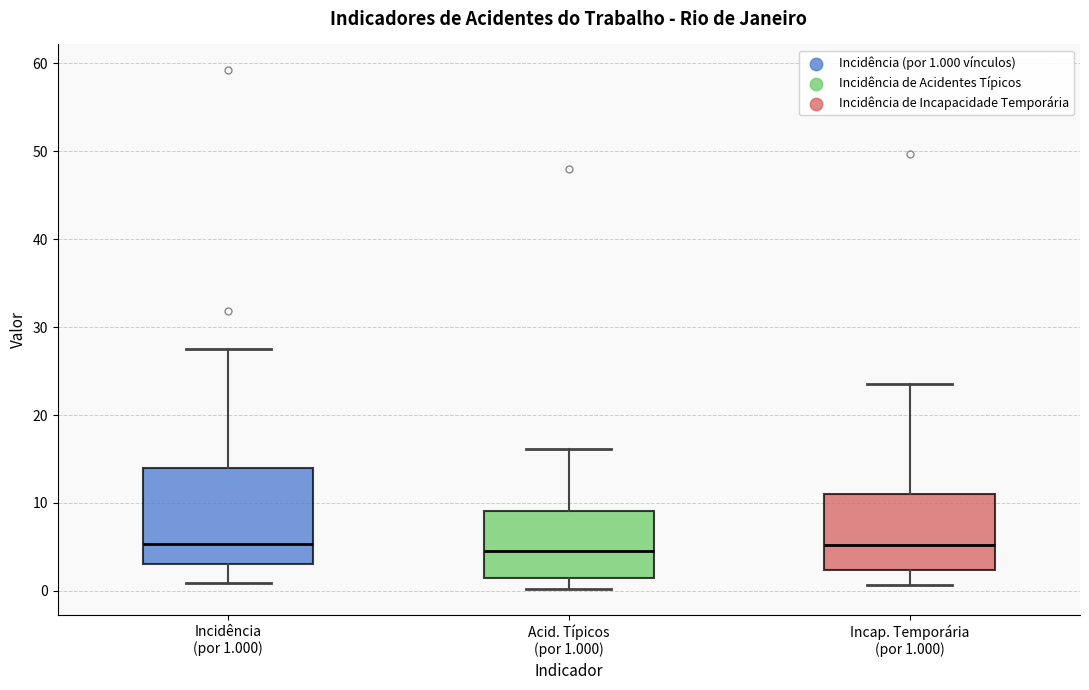

Reading left to right, transcribe this box plot: for each box, give where its median line is, the range the box spans, and where its two whiskers end, as read against the y-axis. The values are not printed on the chart, so give them approximately, as read against the axis.

Incidência (por 1.000): median 5, box 3 to 14, whiskers 1 to 28
Acid. Típicos (por 1.000): median 5, box 1 to 9, whiskers 0 to 16
Incap. Temporária (por 1.000): median 5, box 2 to 11, whiskers 1 to 23